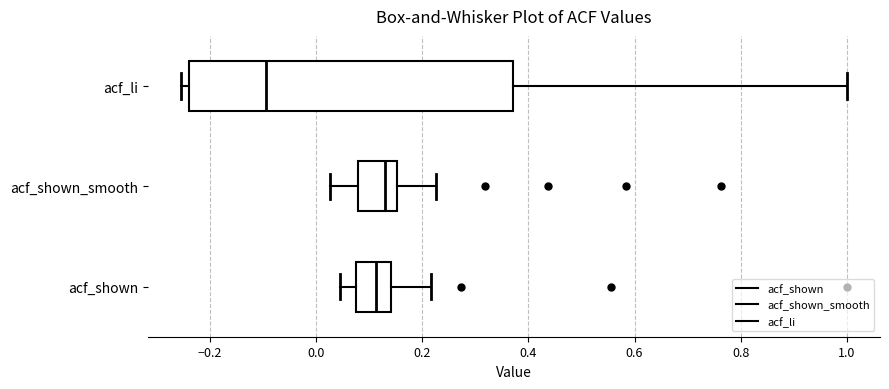

Reading bottom to top, transcribe this box plot: for each box, give where its median line is, the range the box spans, and where its two whiskers end, as read against the x-axis. The values are not printed on the chart, so give them approximately, as read against the axis.

acf_shown: median 0.12, box 0.08 to 0.14, whiskers 0.04 to 0.22
acf_shown_smooth: median 0.12, box 0.08 to 0.16, whiskers 0.02 to 0.22
acf_li: median -0.10, box -0.24 to 0.38, whiskers -0.26 to 1.00